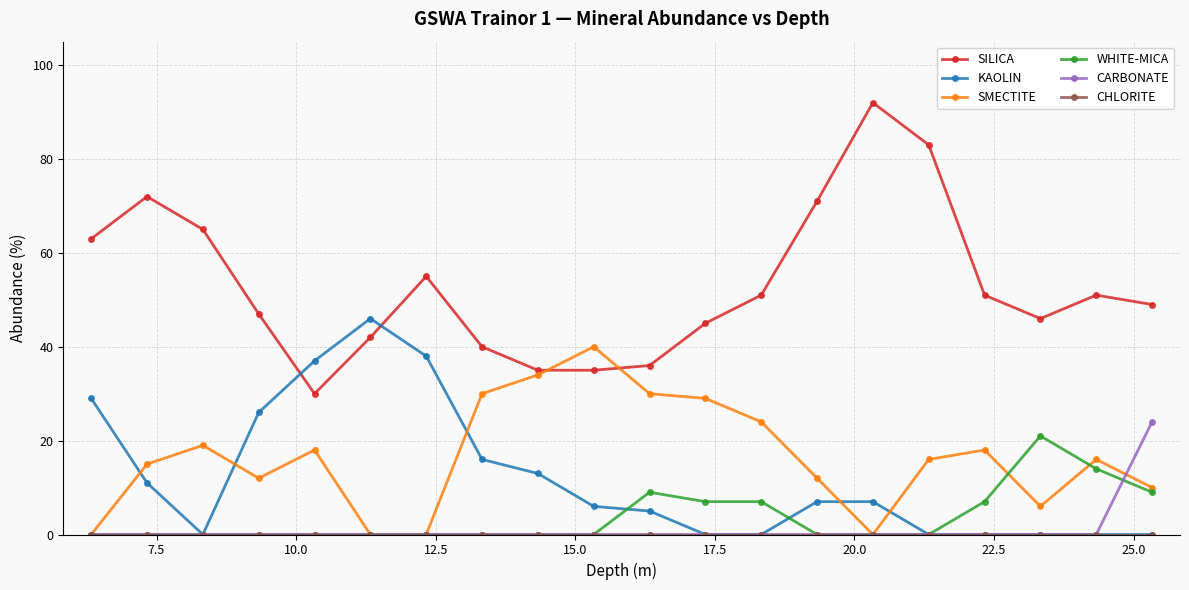

Which series has the largest range (max minus min)?

SILICA